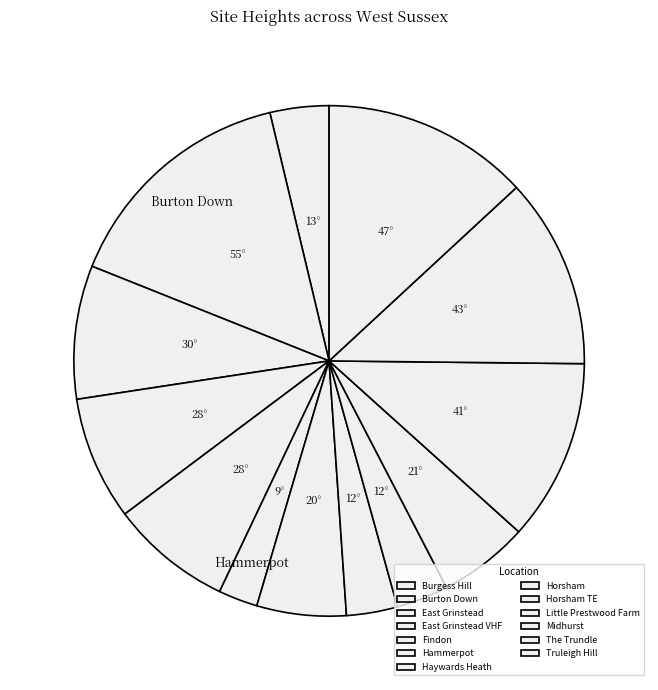

What is the total percentage of Hammerpot and Little Prestwood Farm?

8.2%